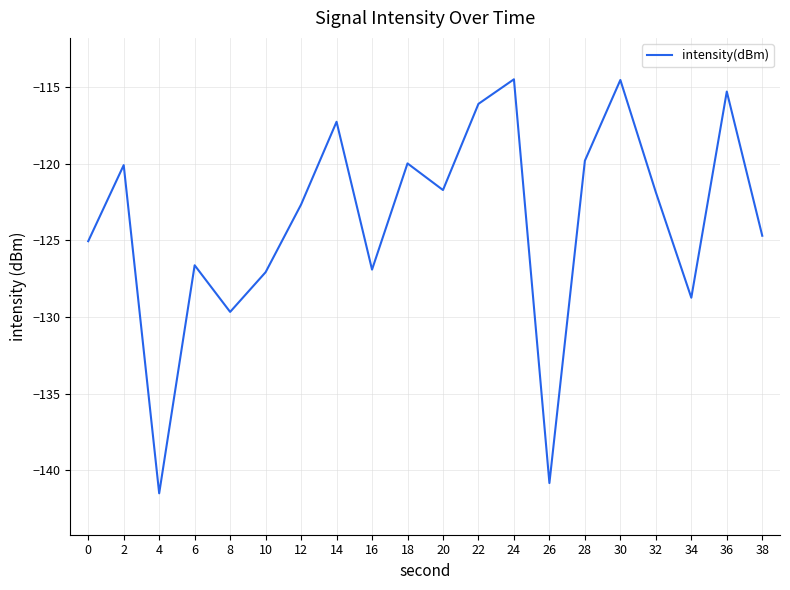

Does the chart display data point markers on the line(s)?

No